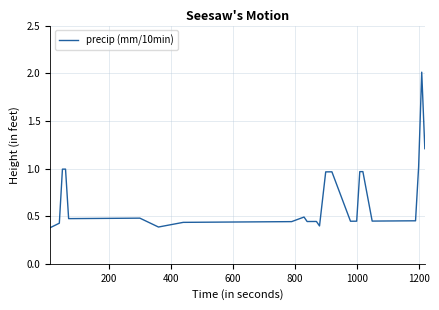

What is the difference between the maximum and minimum values?

1.6